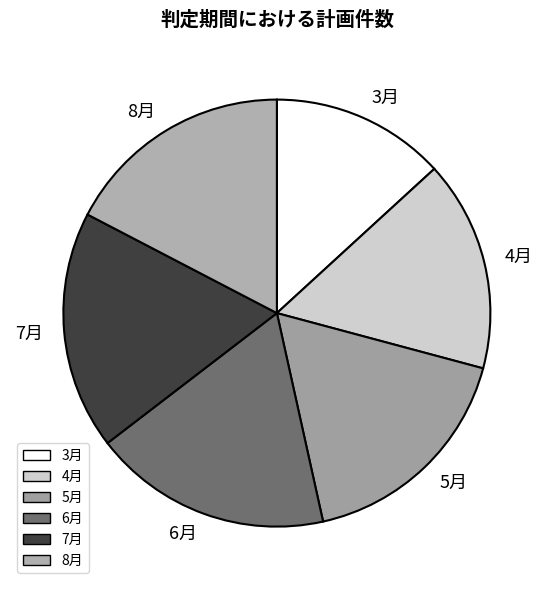

Approximately how many times larger is the value at 3月 compared to 8月?

0.8